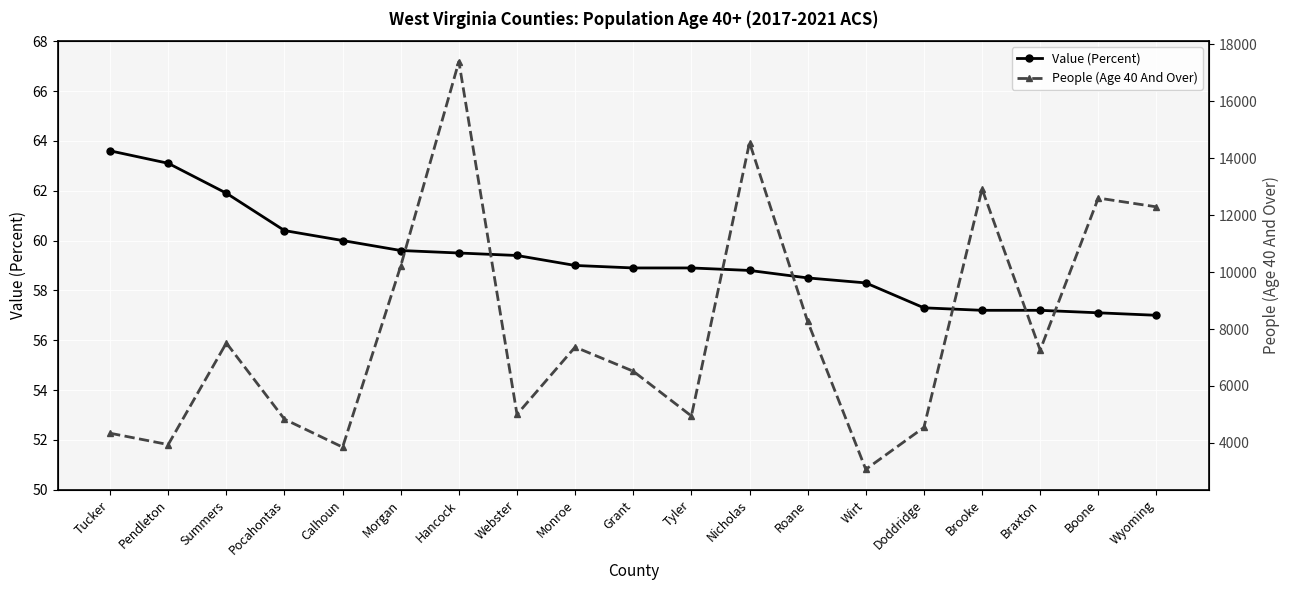

Rank the series by their maximum value, from lowest to highest.

Value (Percent), People (Age 40 And Over)